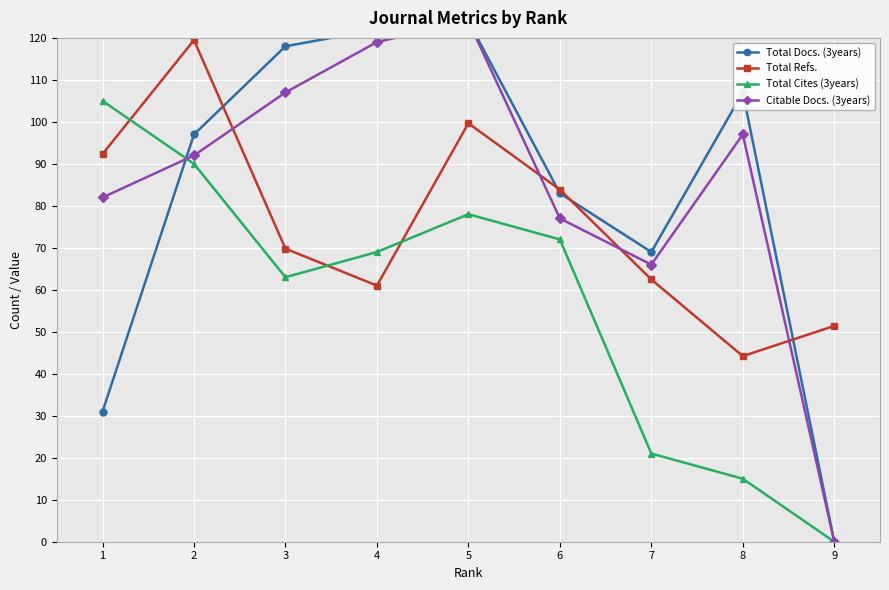

What is the maximum value for Total Refs.?

119.5